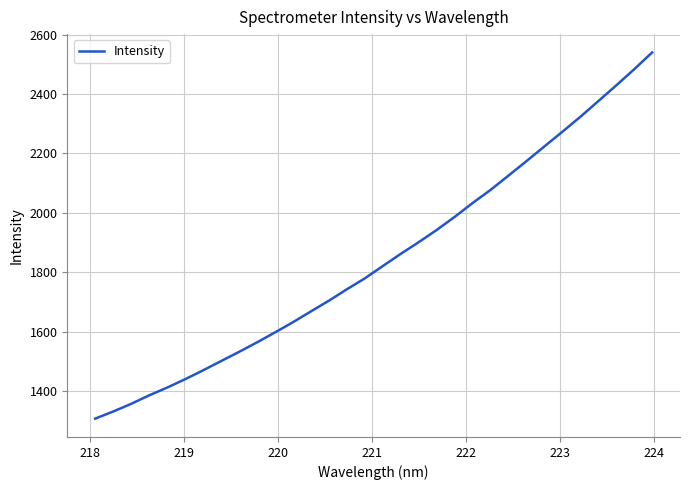

What is the difference between the maximum and minimum values?

1233.1